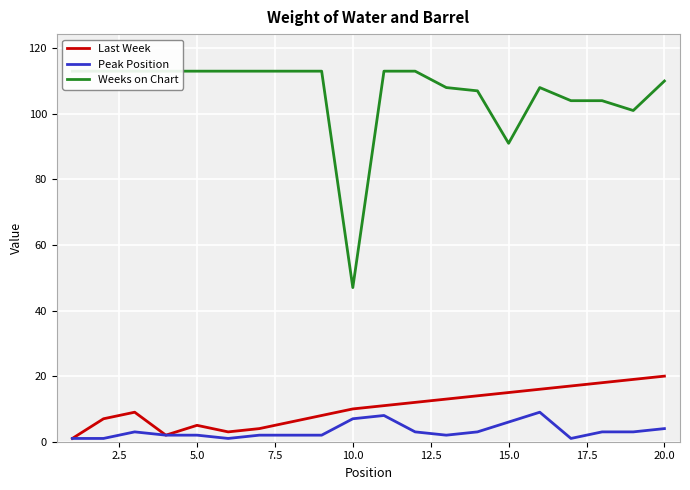

At how many categories does at least one series exceed 109?

12